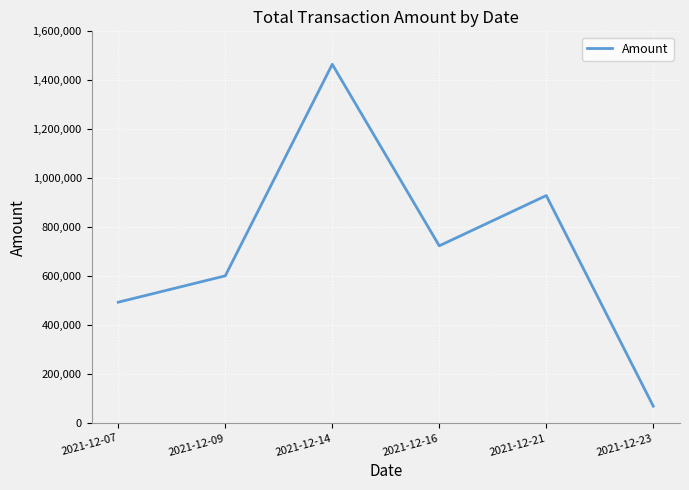

Where is the first local maximum?

2021-12-14